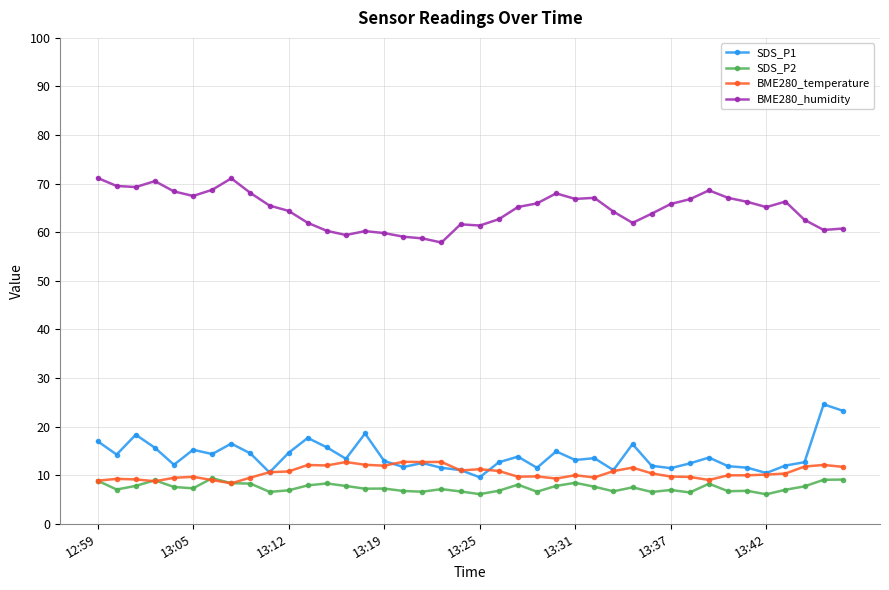

What is the value of the BME280_temperature point at the 32nd from the left?

9.6